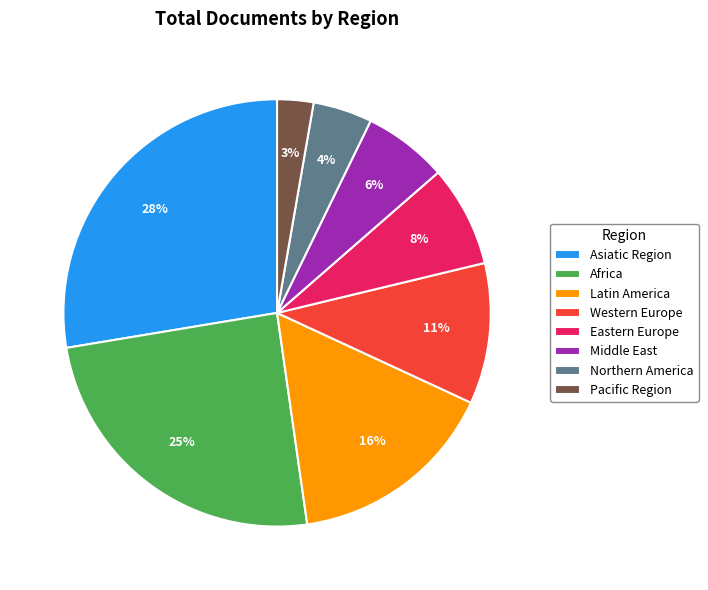

Combined, do Eastern Europe and Western Europe account for over 50%?

No